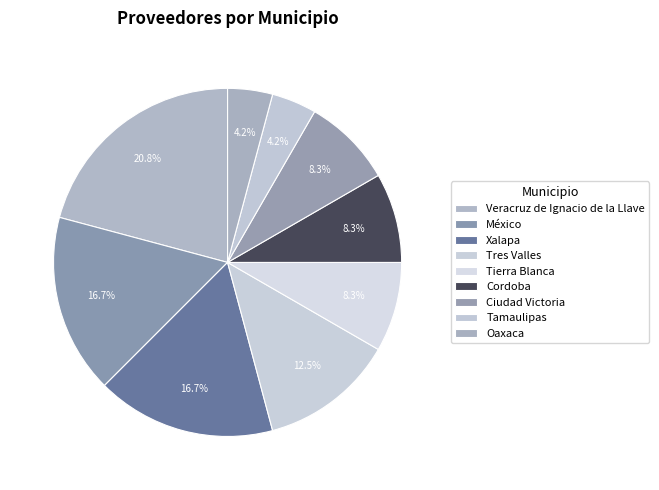

Count the number of slices in the pie.

9